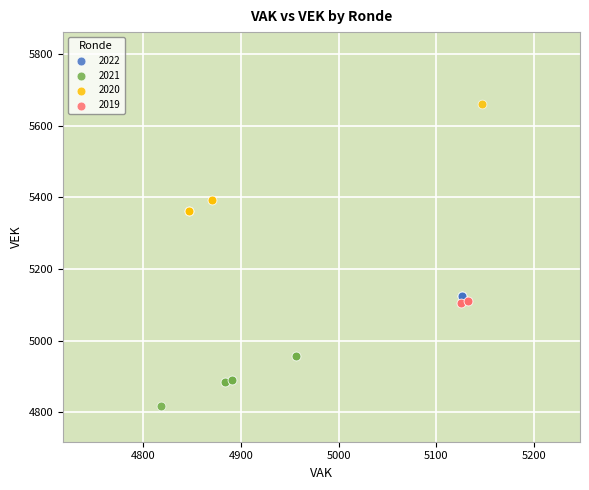

Which series reaches the minimum Y coordinate?

2021